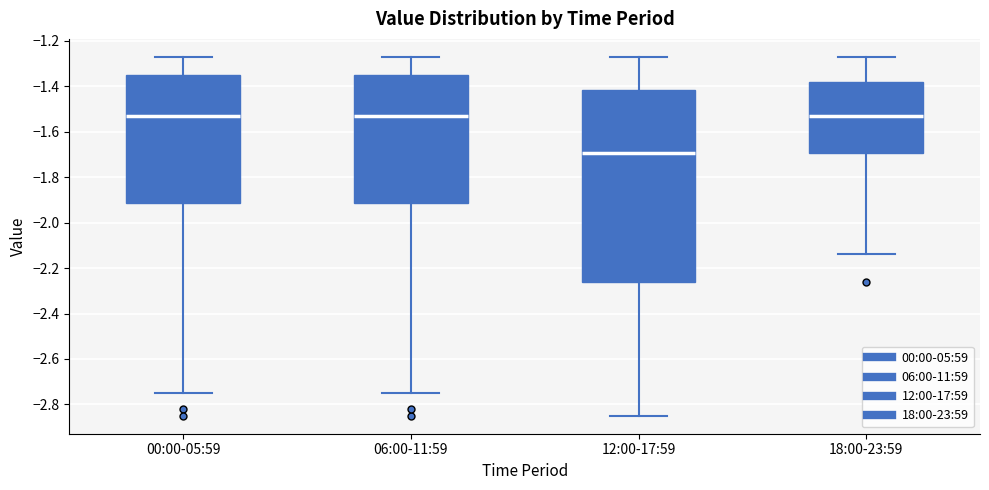

Reading left to right, read every box against the y-axis: the position of its median line, the range the box covers, and the ends of its whiskers. The values are not printed on the chart, so give them approximately, as read against the axis.

00:00-05:59: median -1.52, box -1.92 to -1.34, whiskers -2.74 to -1.26
06:00-11:59: median -1.52, box -1.92 to -1.34, whiskers -2.74 to -1.26
12:00-17:59: median -1.70, box -2.26 to -1.42, whiskers -2.84 to -1.26
18:00-23:59: median -1.52, box -1.70 to -1.38, whiskers -2.14 to -1.26